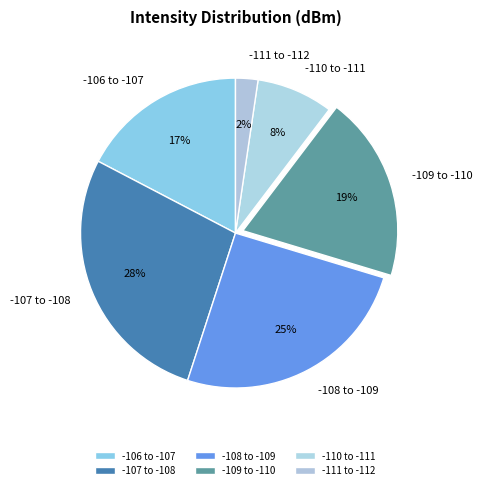

Combined, do -108 to -109 and -110 to -111 account for over 50%?

No